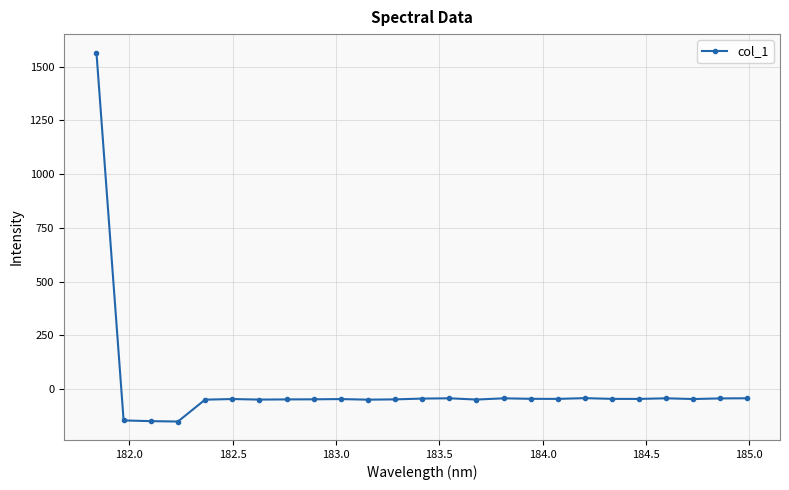

Does the chart display data point markers on the line(s)?

Yes